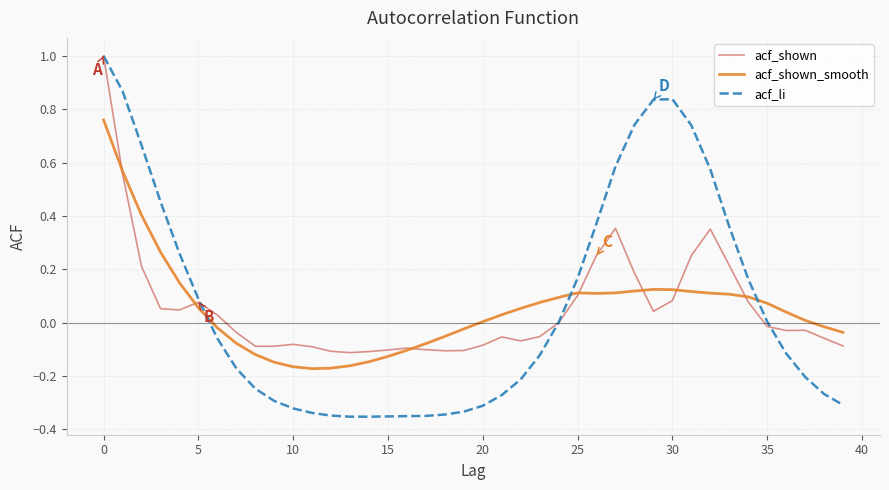

Which series has the largest range (max minus min)?

acf_li